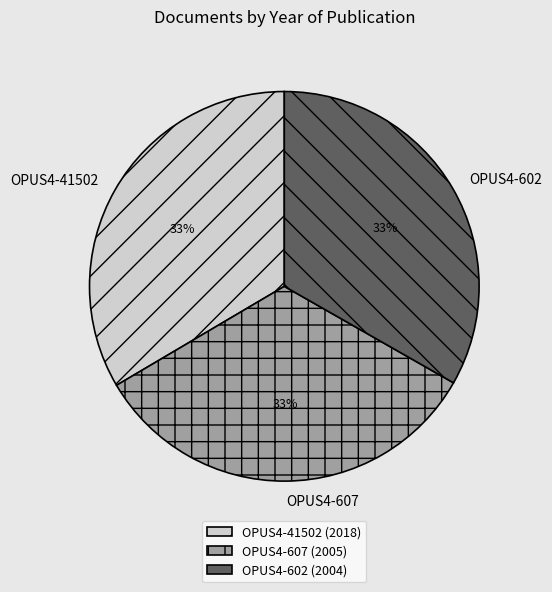

What percentage is the OPUS4-41502 slice, to the nearest percent?

33%